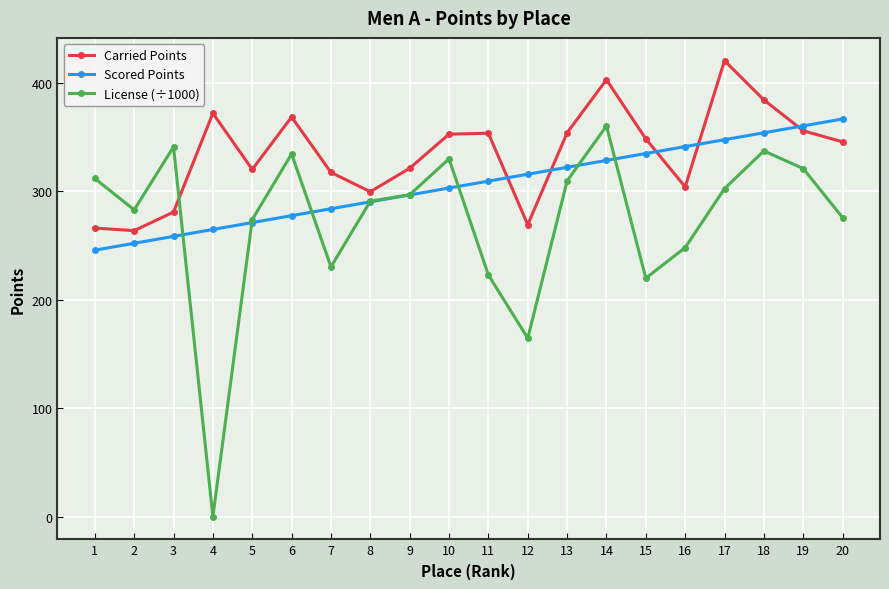

What is the average value of the Carried Points series?

334.7